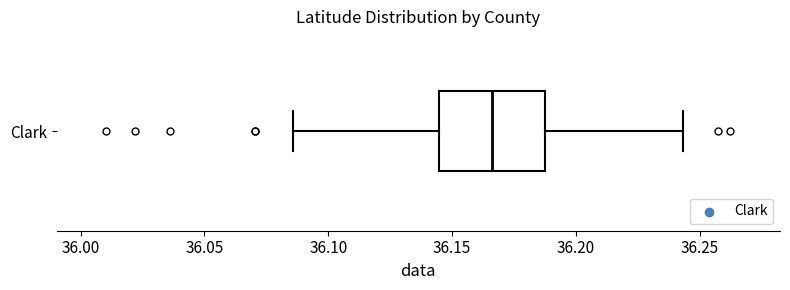

Read this box plot against the x-axis: the position of the median line, the range covered by the box, and the ends of both whiskers. The values are not printed on the chart, so give them approximately, as read against the axis.

median 36.165, box 36.145 to 36.185, whiskers 36.085 to 36.245